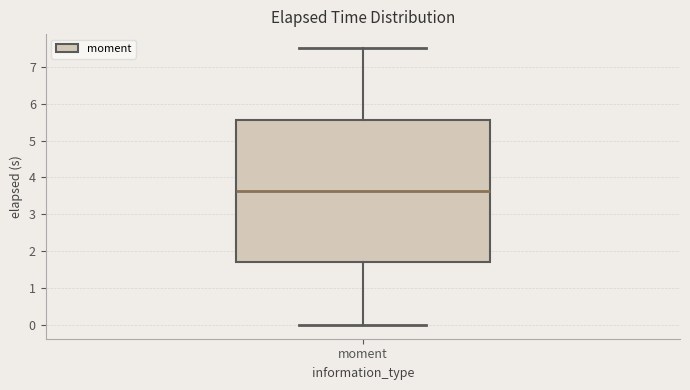

Transcribe this box plot: give where the median line is, the range the box spans, and where the two whiskers end, as read against the y-axis. The values are not printed on the chart, so give them approximately, as read against the axis.

median 3.6, box 1.7 to 5.6, whiskers 0.0 to 7.5